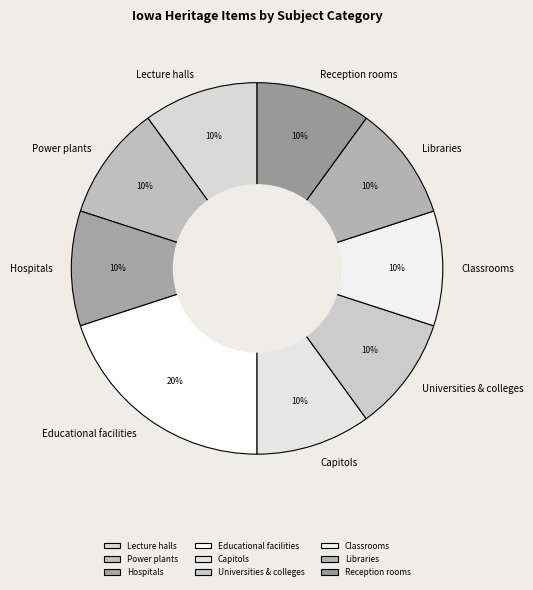

Count the number of slices in the pie.

9